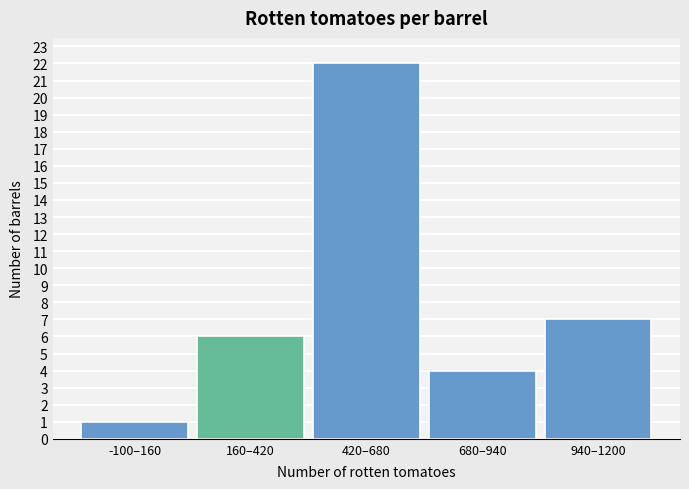

Reading left to right, list all the values displayed in this chart.

-100–160=1	160–420=6	420–680=22	680–940=4	940–1200=7